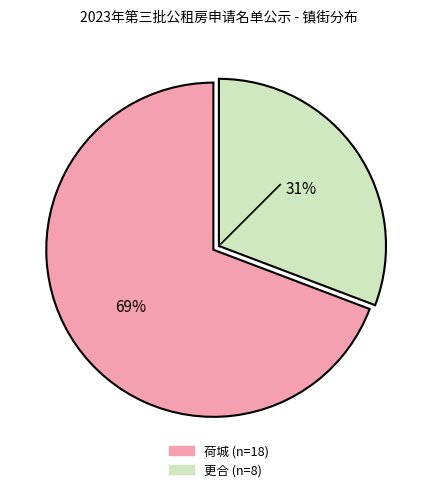

Is it true that 荷城 is 69% of the pie?

True